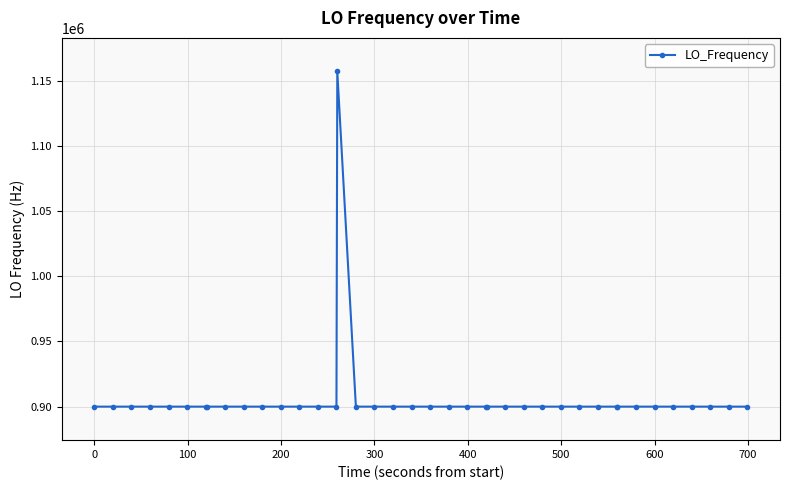

What is the smallest value displayed?

900009.6